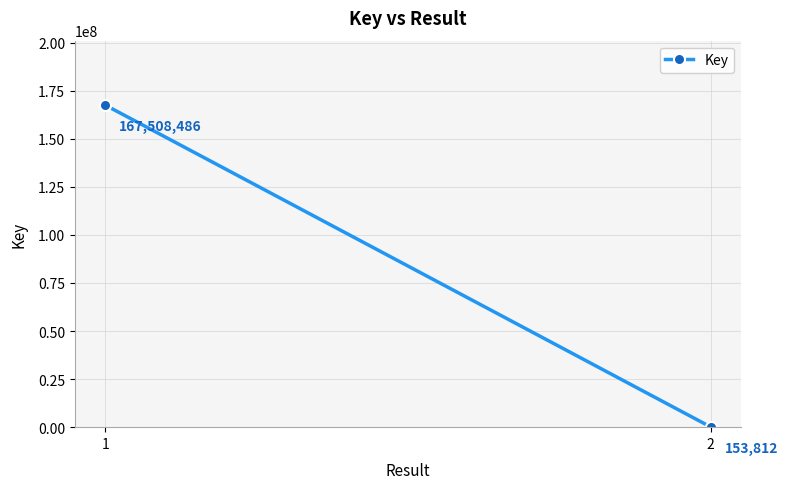

Which has a higher value, 1 or 2?

1